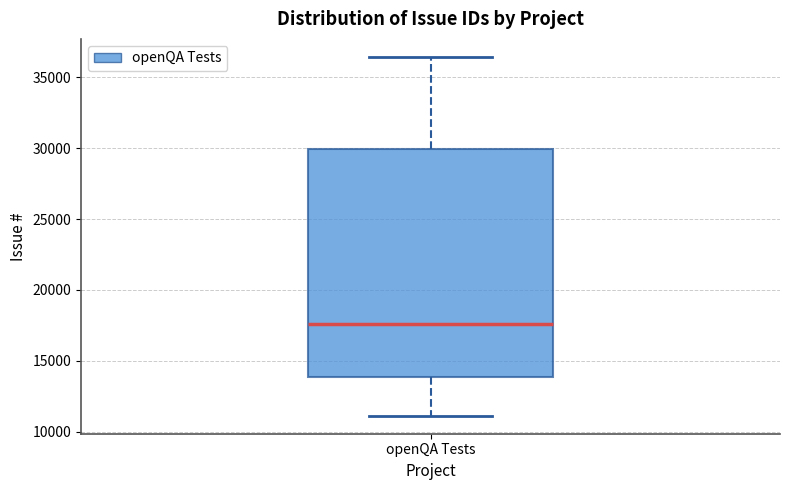

Read this box plot against the y-axis: the position of the median line, the range covered by the box, and the ends of both whiskers. The values are not printed on the chart, so give them approximately, as read against the axis.

median 17500, box 14000 to 30000, whiskers 11000 to 36500